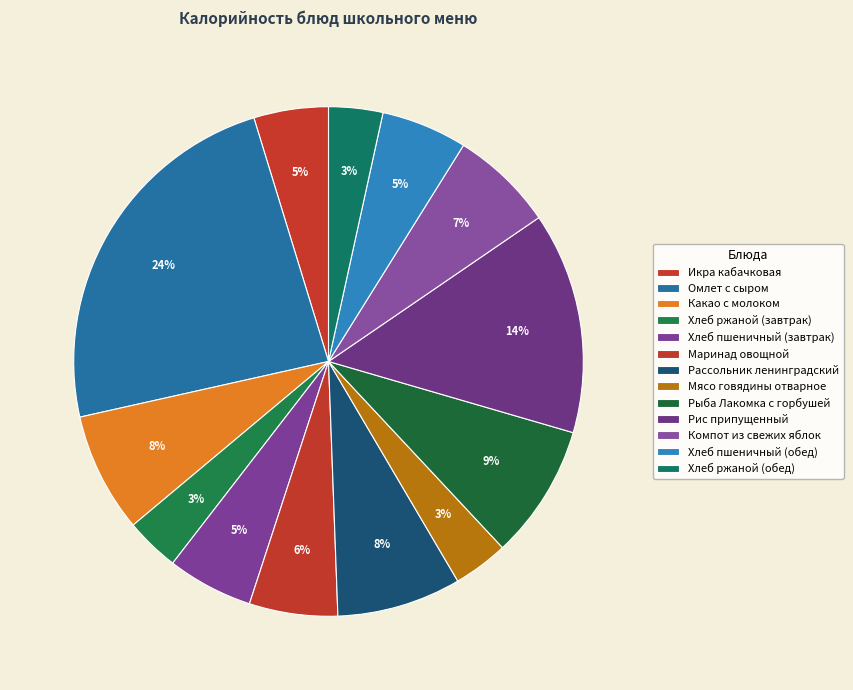

The Компот из свежих яблок slice represents 1% of the pie. True or false?

False